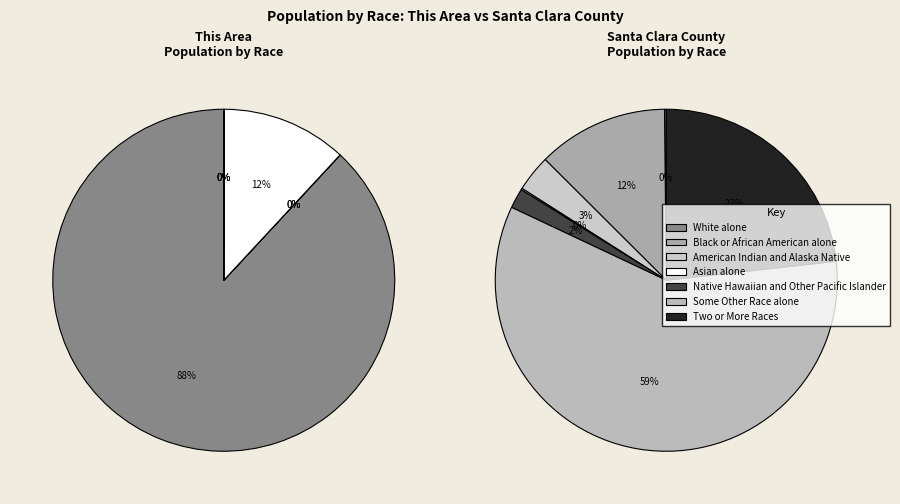

Does Asian alone represent more than half of the total?

No